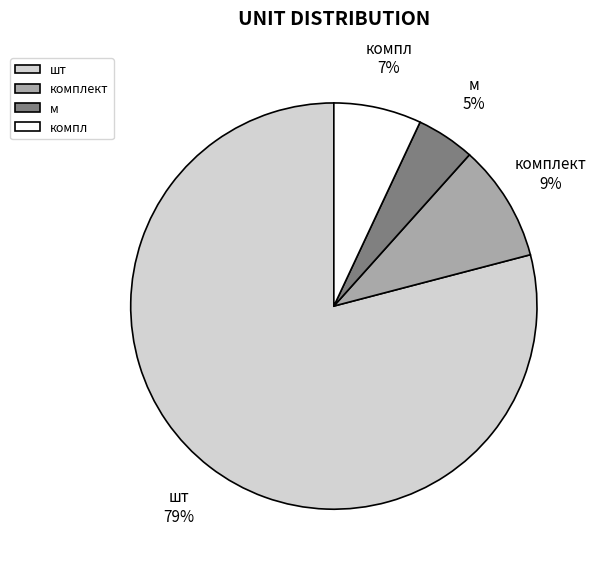

Which slice is the smallest?

м